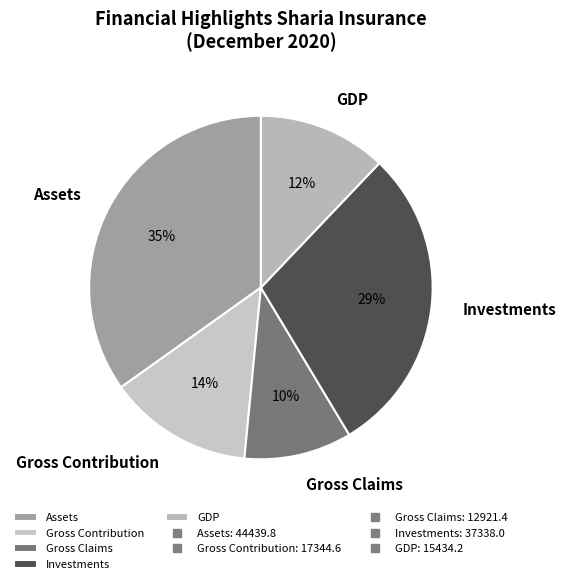

Is Investments the majority of the pie?

No